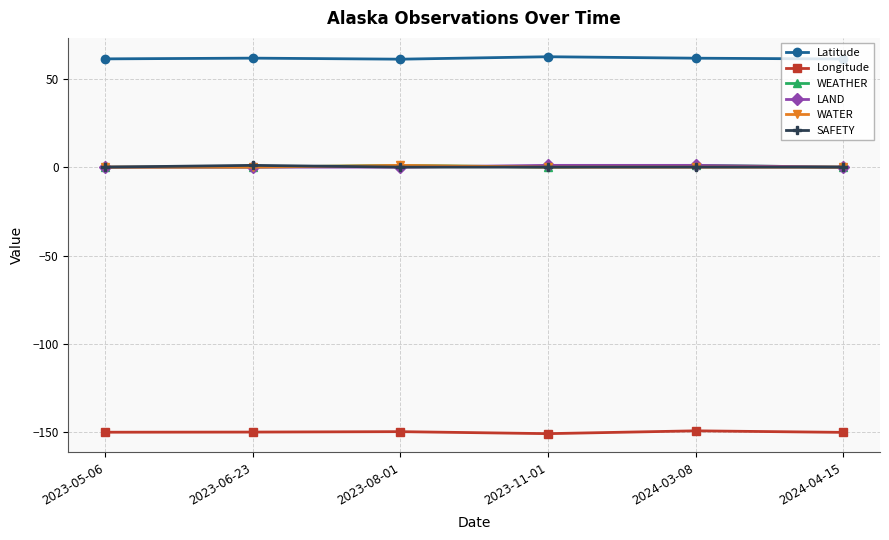

What is the minimum value shown in the chart?

-150.7